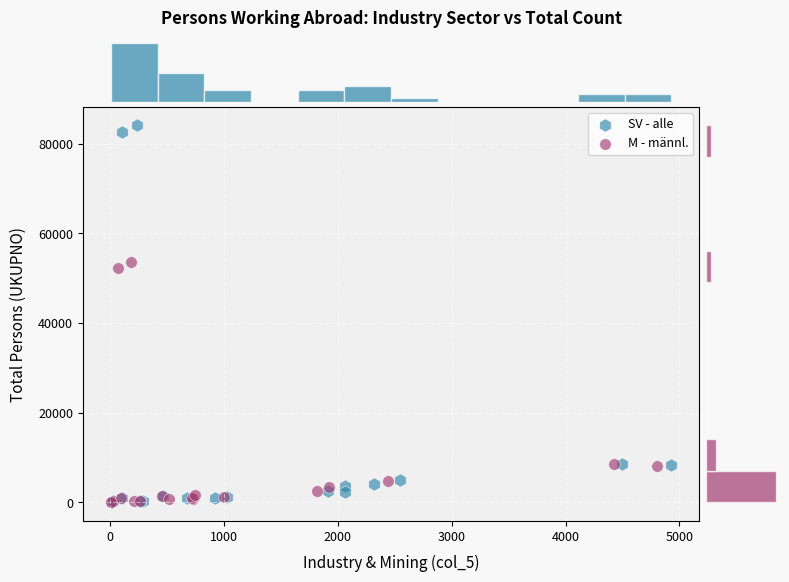

Which series has the largest Y range (max minus min)?

SV - alle